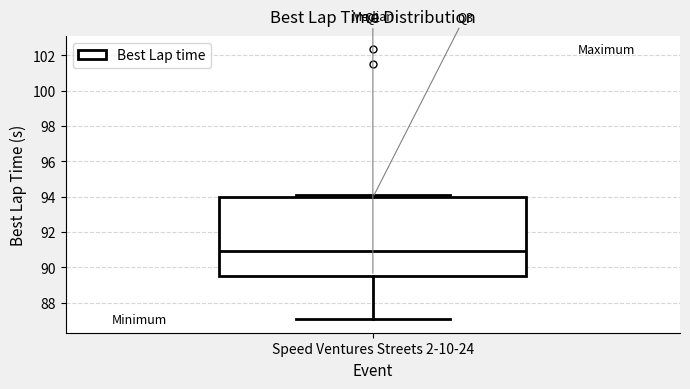

Transcribe this box plot: give where the median line is, the range the box spans, and where the two whiskers end, as read against the y-axis. The values are not printed on the chart, so give them approximately, as read against the axis.

median 91.0, box 89.6 to 94.0, whiskers 87.0 to 94.2